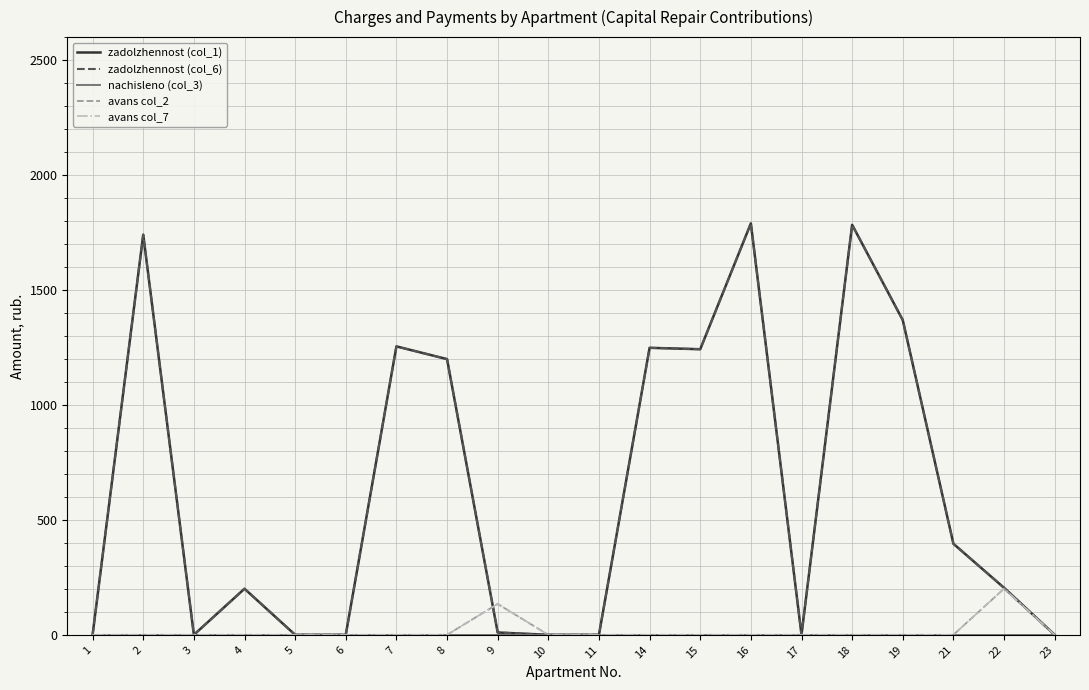

True or false: nachisleno (col_3) has a value of 0.0 at 22.

True